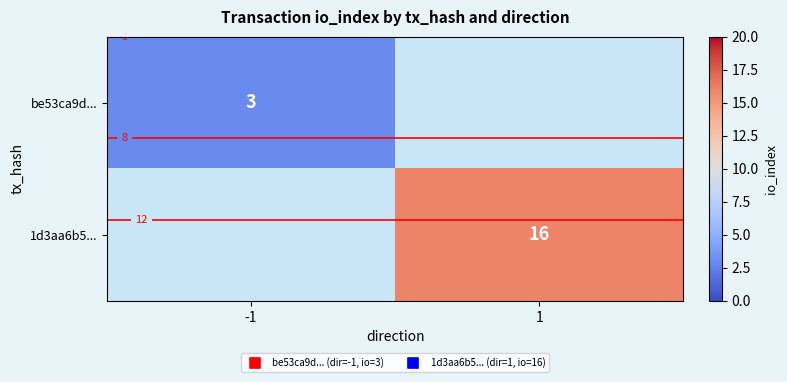

At which category does the chart reach its minimum across all series?

-1